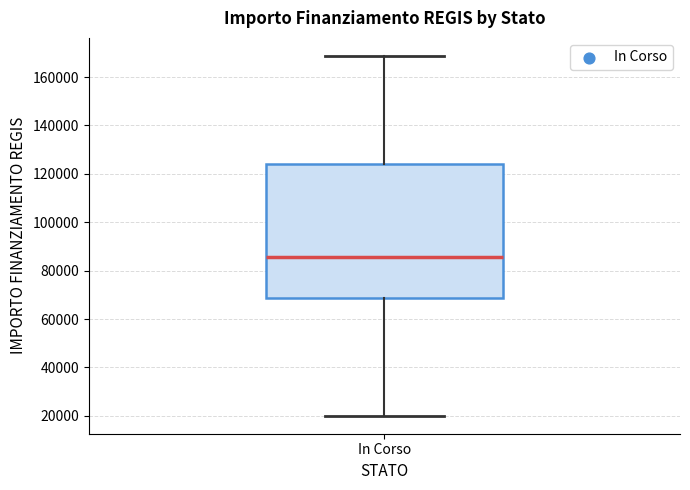

Read this box plot against the y-axis: the position of the median line, the range covered by the box, and the ends of both whiskers. The values are not printed on the chart, so give them approximately, as read against the axis.

median 86000, box 68000 to 124000, whiskers 20000 to 168000